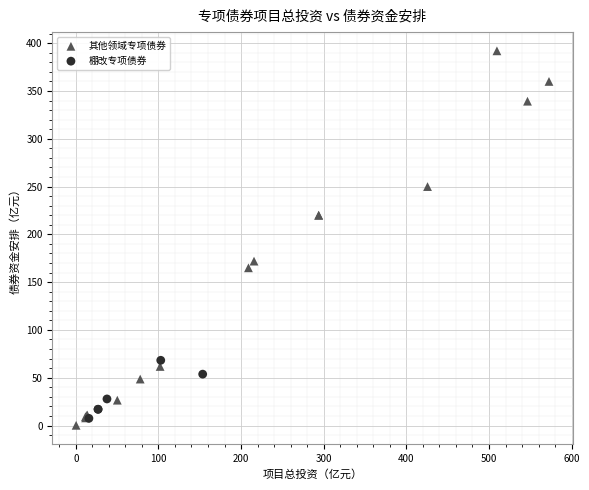

Which series contains the highest Y value?

其他领域专项债券